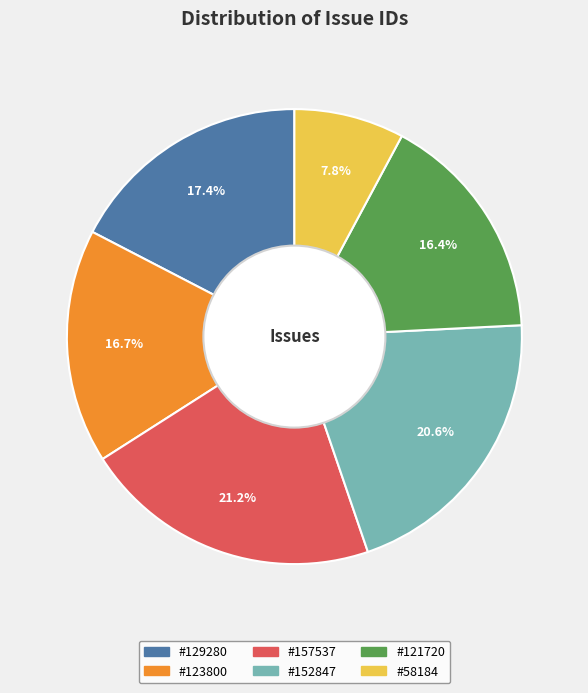

Count the number of slices in the pie.

6